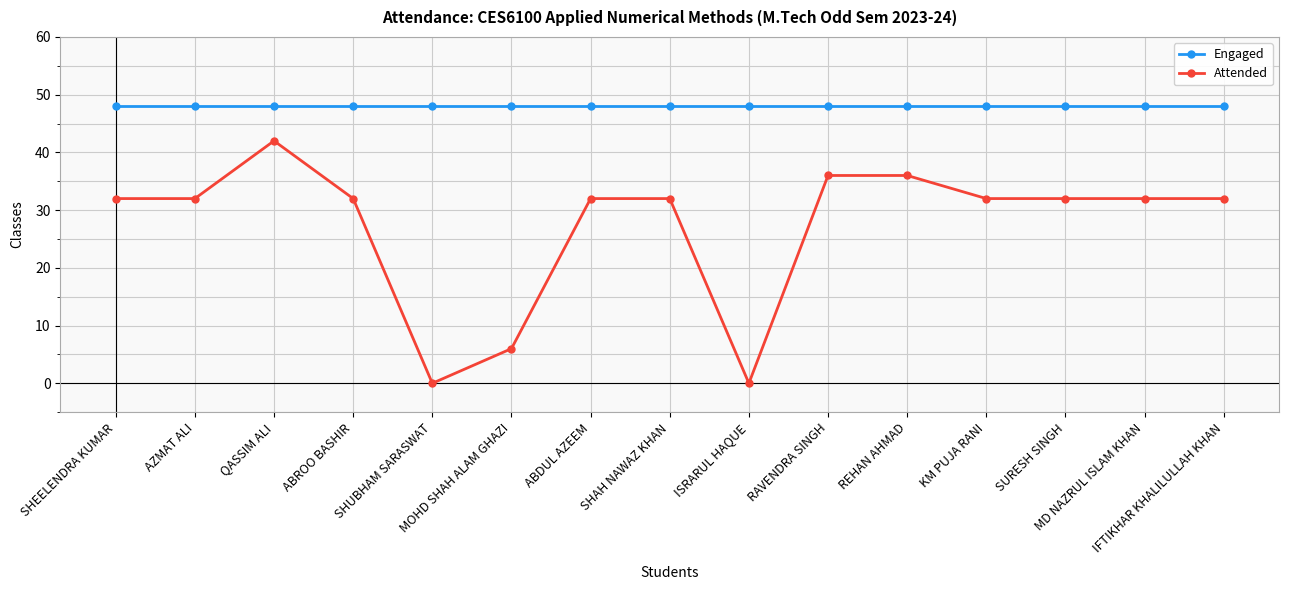

At which category does Attended reach its first local peak?

QASSIM ALI